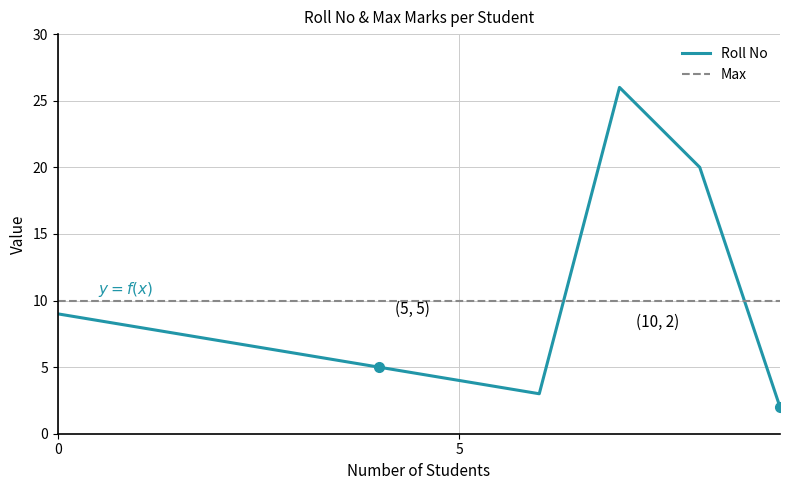

What is the maximum value shown in the chart?

26